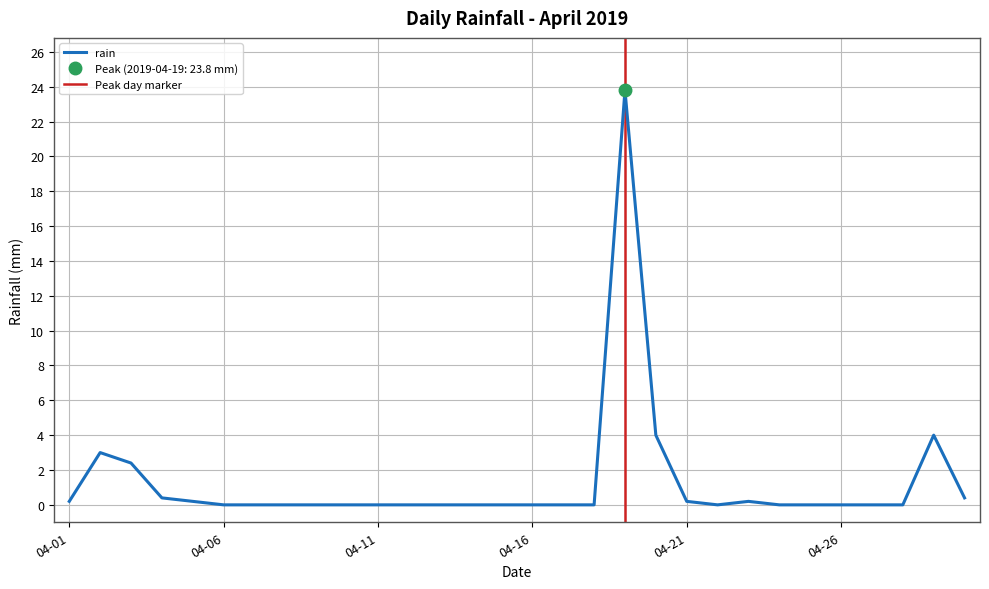

Between 2019-04-20 and 2019-04-29, which is larger?

2019-04-20